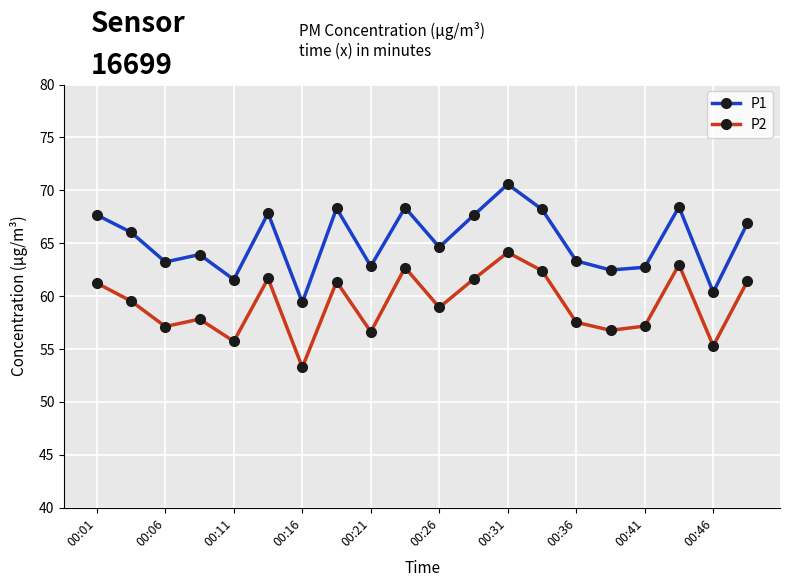

What is the minimum value shown in the chart?

53.3